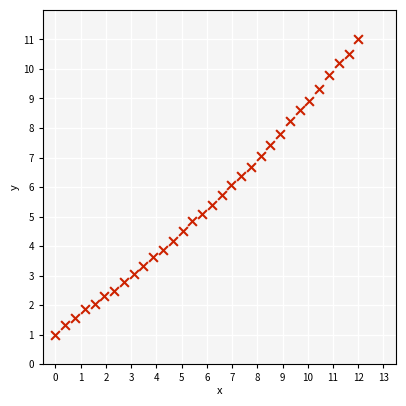

What is the range of X values (max minus min)?

12.0